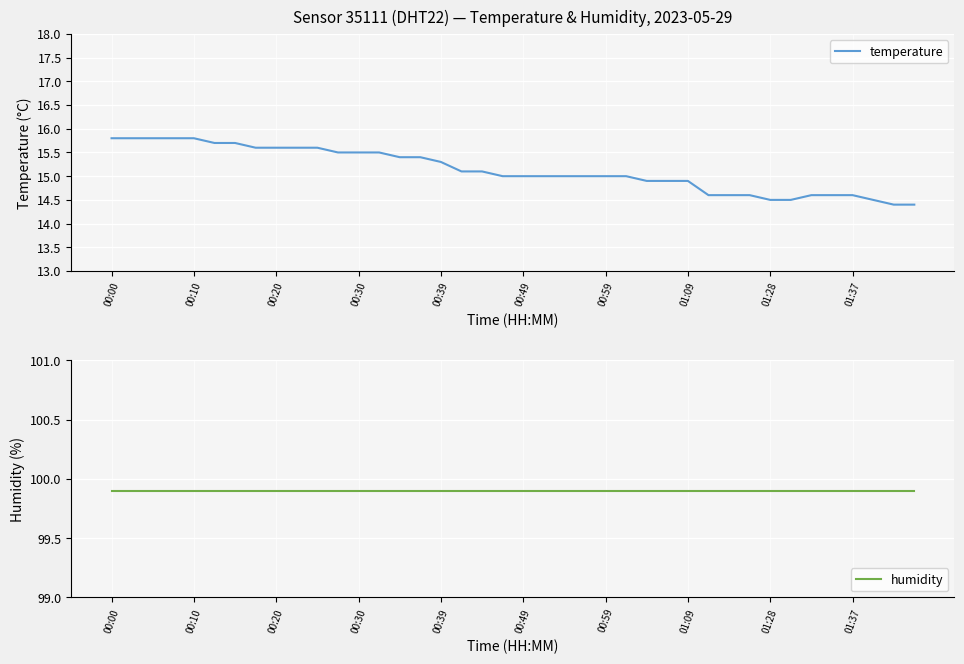

True or false: temperature has a value of 14.6 at 01:37.

True